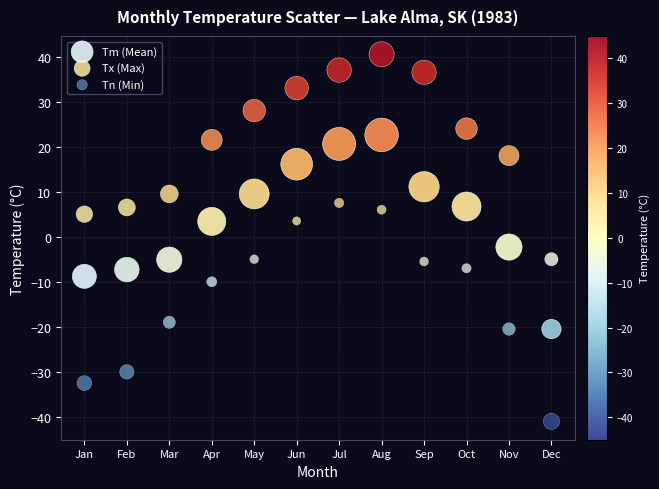

Across all data points, what is the range of X values (max minus min)?

11.0